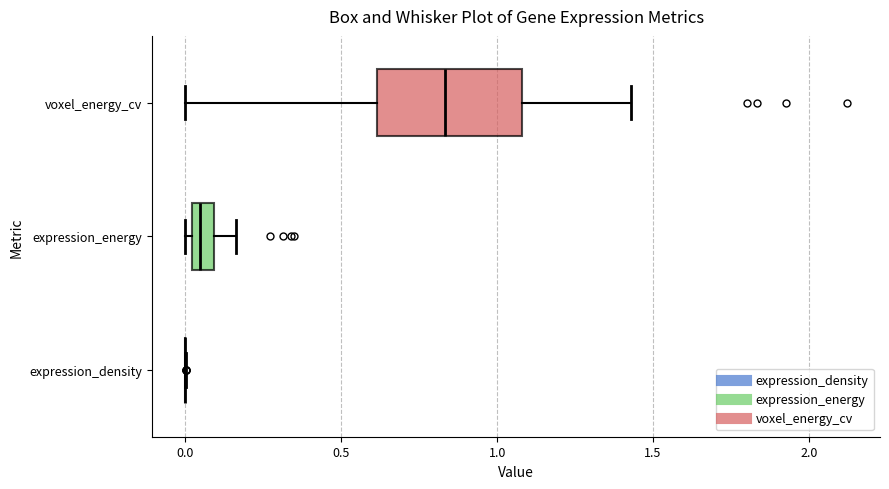

Where does the median line of the box for voxel_energy_cv sit on the x-axis? The values are not printed on the chart, so give them approximately, as read against the axis.

0.85